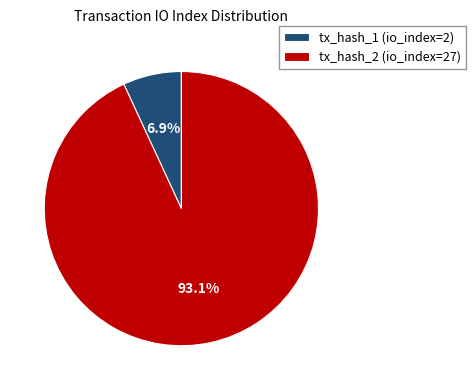

To the nearest percent, what portion does tx_hash_1 represent?

7%